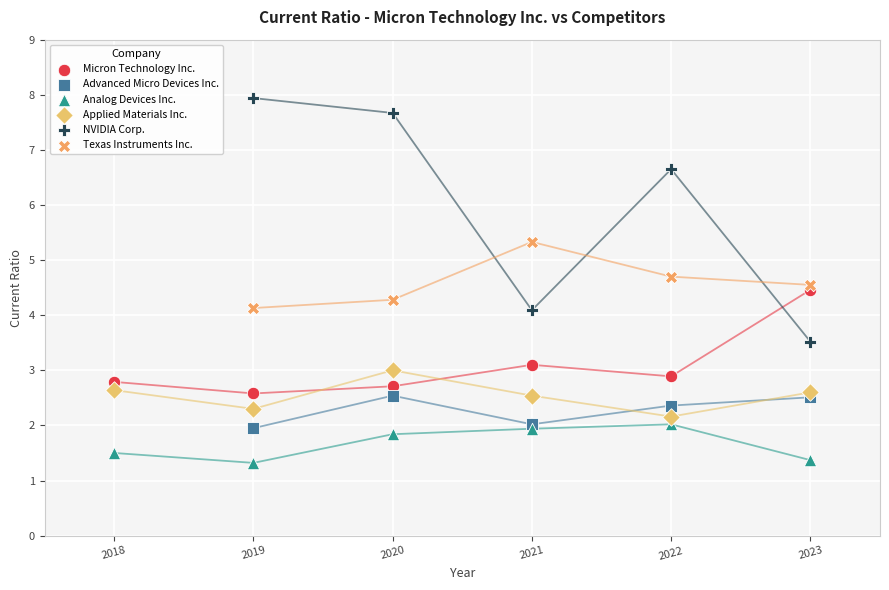

Which series contains the highest Y value?

NVIDIA Corp.